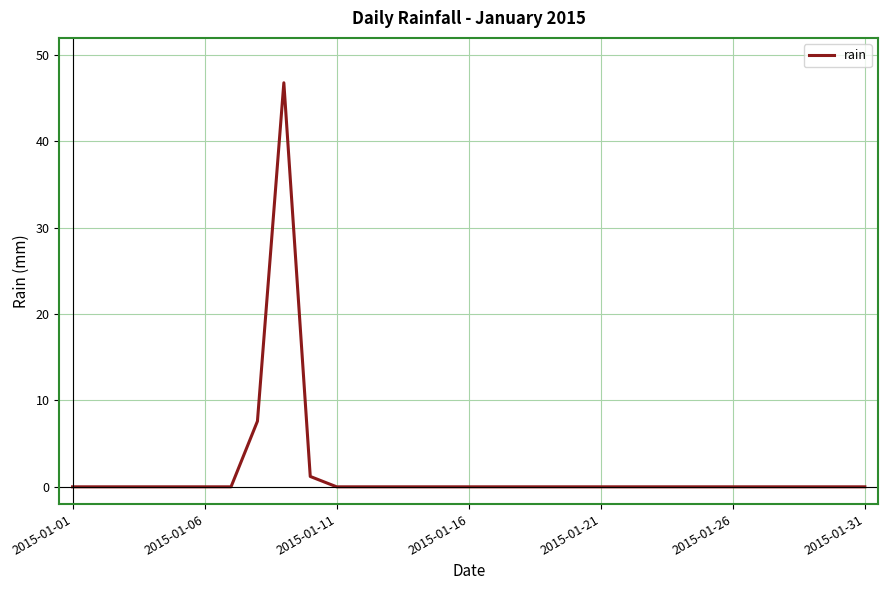

What is the difference between the maximum and minimum values?

46.8